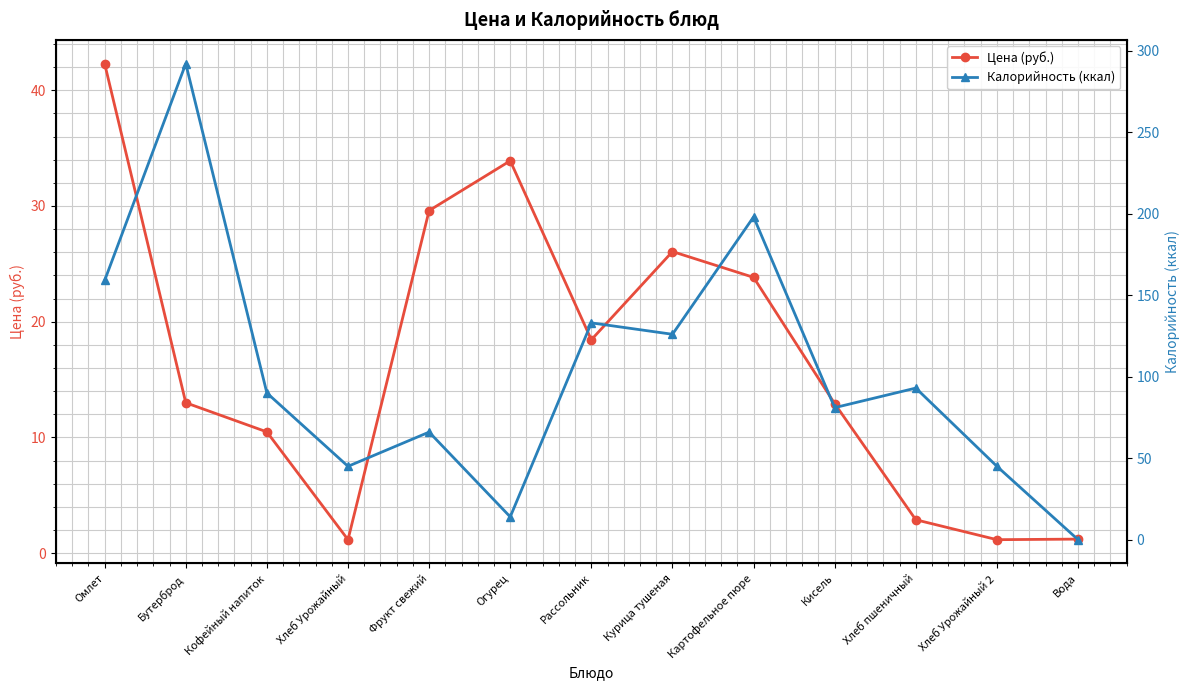

Is the value of Калорийность (ккал) at Кофейный напиток greater than the value of Цена (руб.) at Вода?

Yes